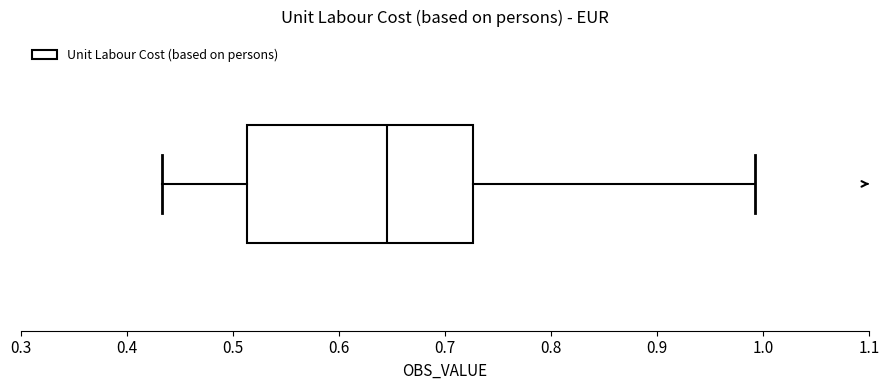

Transcribe this box plot: give where the median line is, the range the box spans, and where the two whiskers end, as read against the x-axis. The values are not printed on the chart, so give them approximately, as read against the axis.

median 0.65, box 0.51 to 0.73, whiskers 0.43 to 0.99